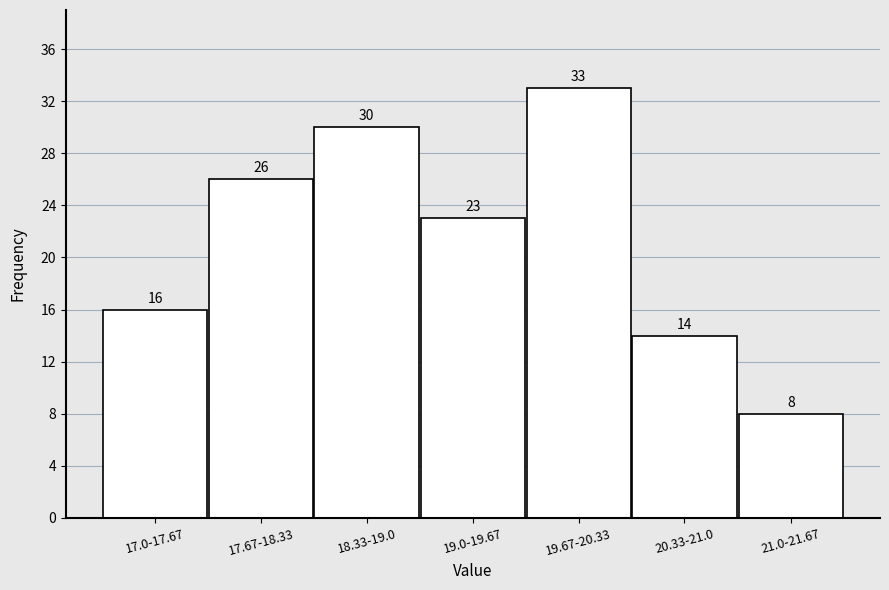

Reading right to left, what are all the values shown in this chart?

8	14	33	23	30	26	16